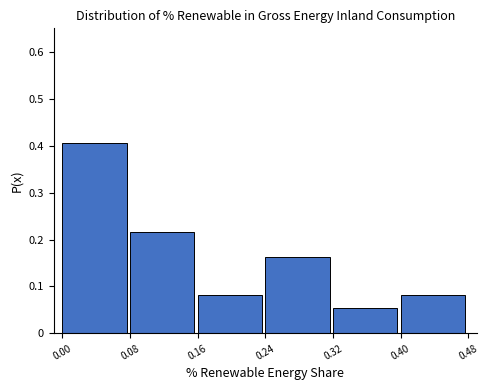

Reading left to right, transcribe this chart: for each bar, give the range it covers on the x-axis and its height. The values are not printed on the chart, so give them approximately, as read against the axis.

0.00 to 0.08: 0.41
0.08 to 0.16: 0.22
0.16 to 0.24: 0.08
0.24 to 0.32: 0.16
0.32 to 0.40: 0.05
0.40 to 0.48: 0.08